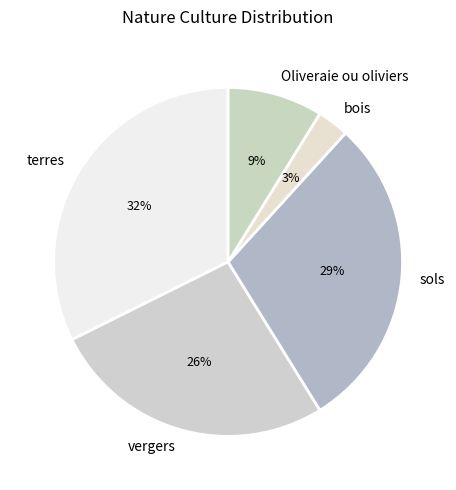

Combined, do terres and vergers account for over 50%?

Yes